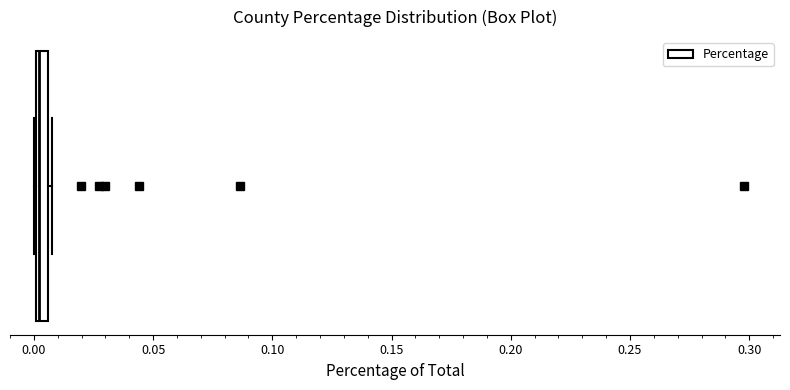

Where is the right edge of the box on the x-axis? The values are not printed on the chart, so give them approximately, as read against the axis.

0.005